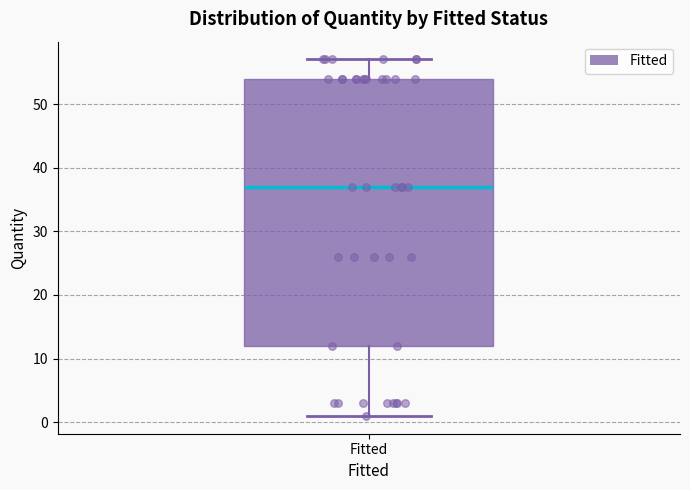

Where is the upper edge of the box for Fitted on the y-axis? The values are not printed on the chart, so give them approximately, as read against the axis.

54